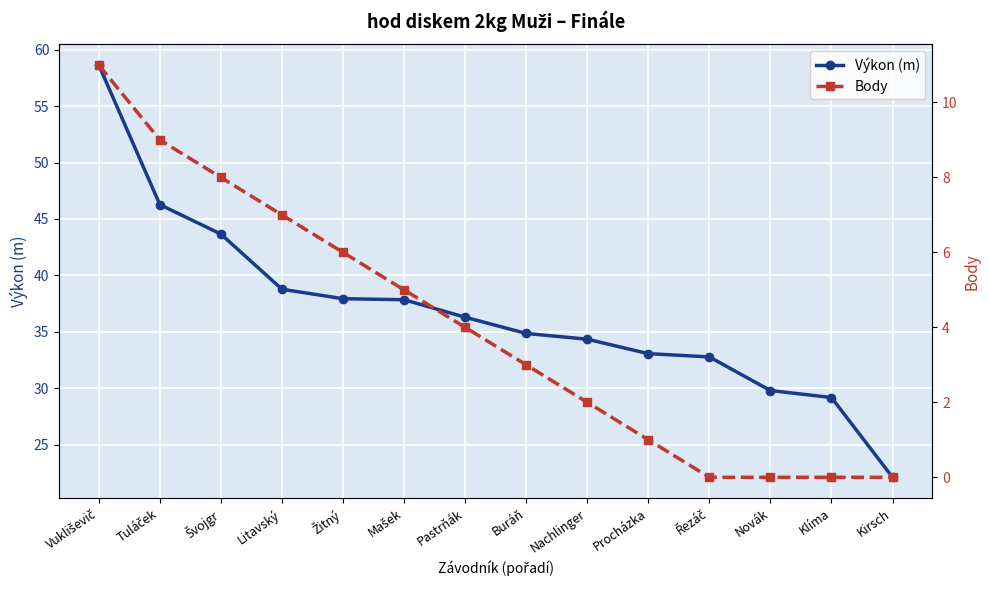

True or false: Výkon (m) and Body intersect in this chart.

False